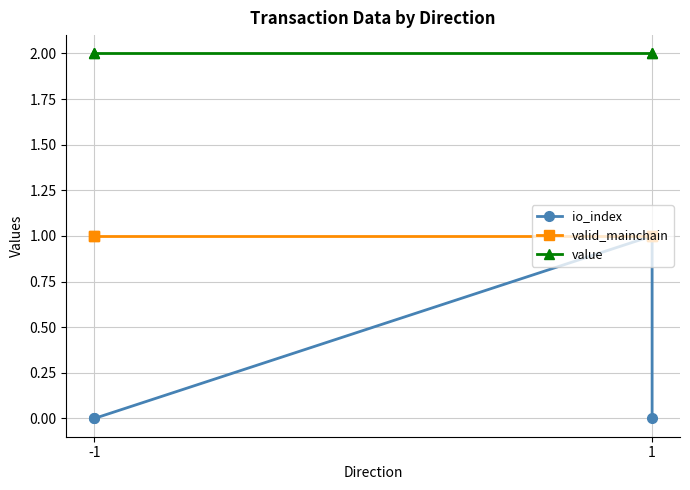

The value of valid_mainchain at -1 is 0.5. True or false?

False